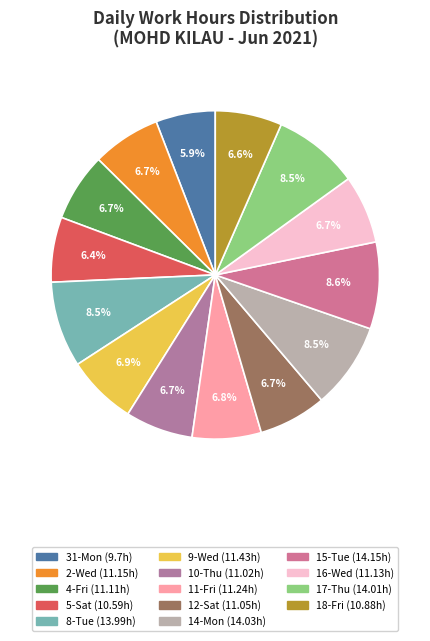

The 10-Thu slice represents 15% of the pie. True or false?

False